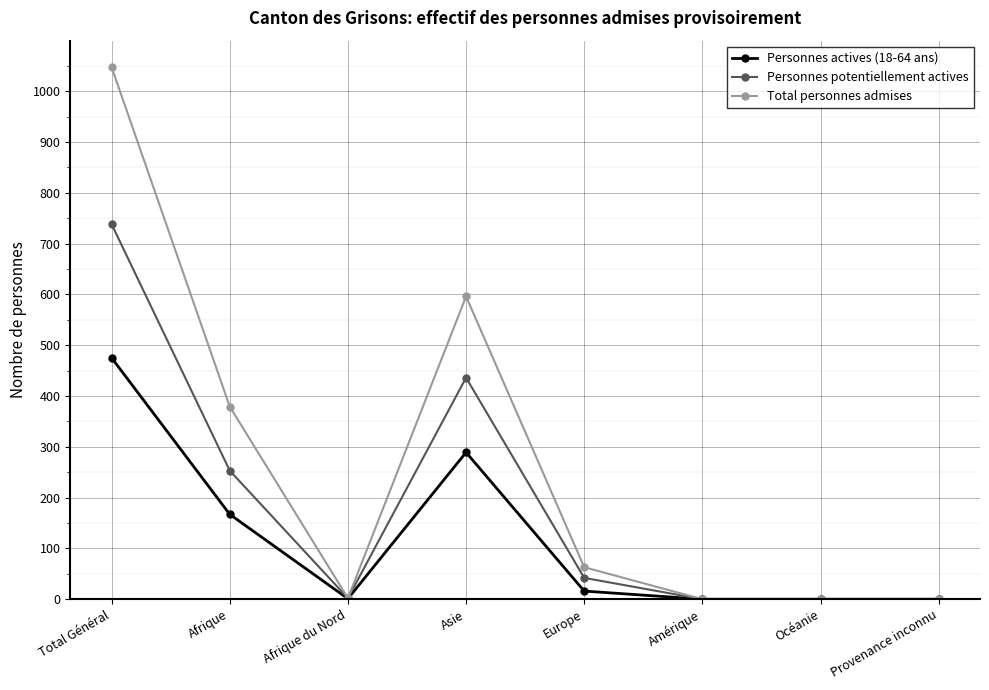

Does the chart have visible grid lines?

Yes